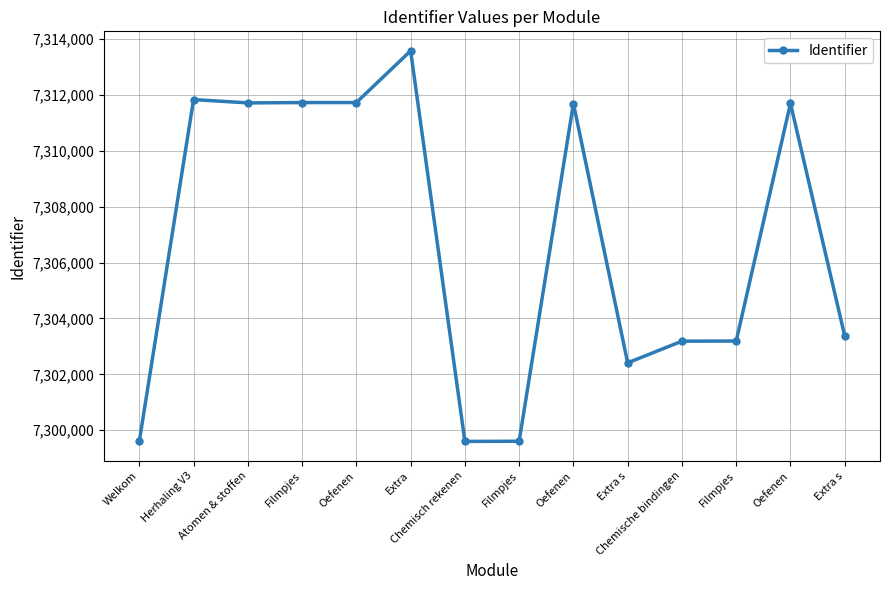

Is it true that the value at Chemisch rekenen is 3222762?

False